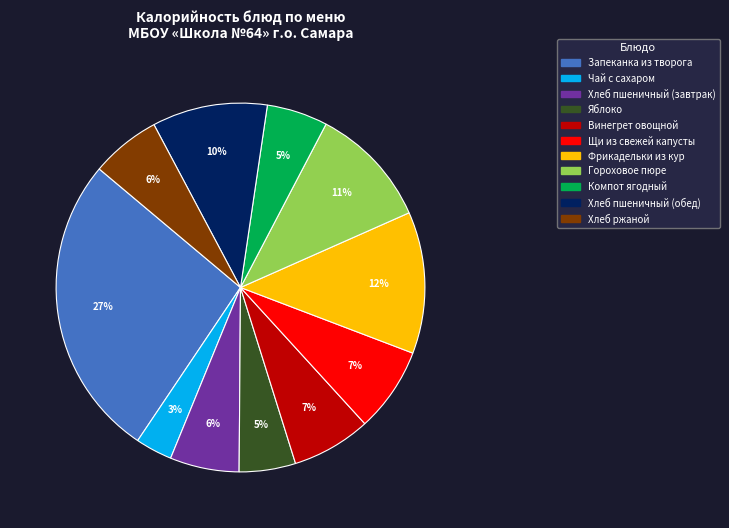

Is it true that Запеканка из творога is 27% of the pie?

True